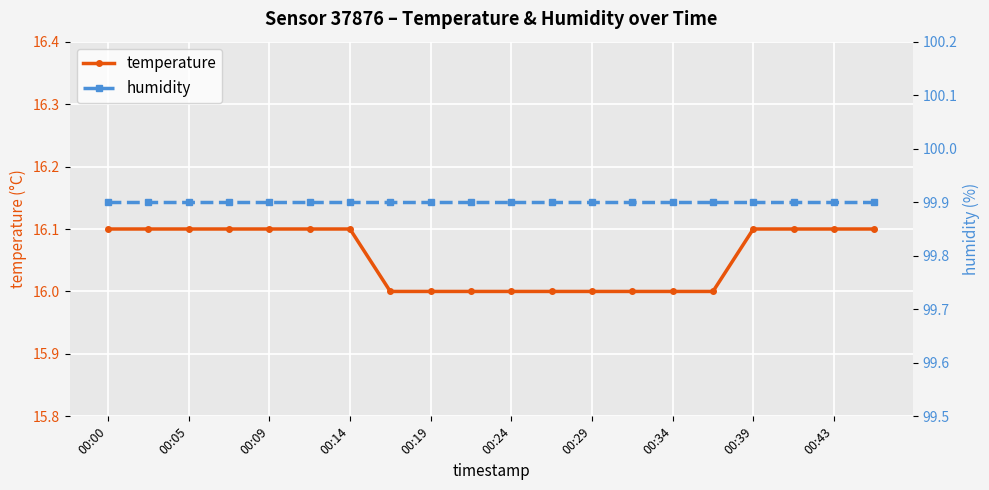

True or false: temperature has a value of 16.1 at 00:09.

True